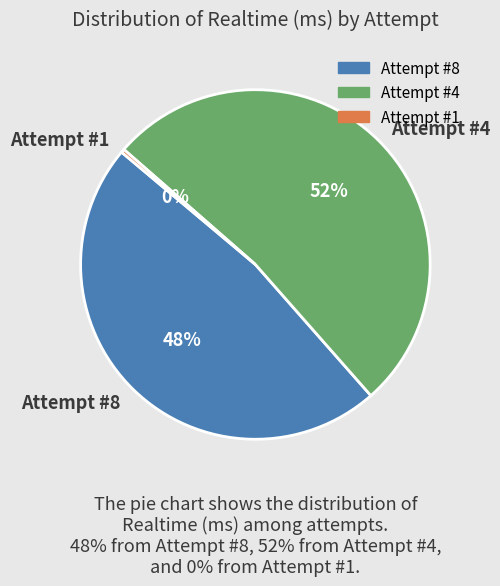

To the nearest percent, what portion does Attempt #4 represent?

52%